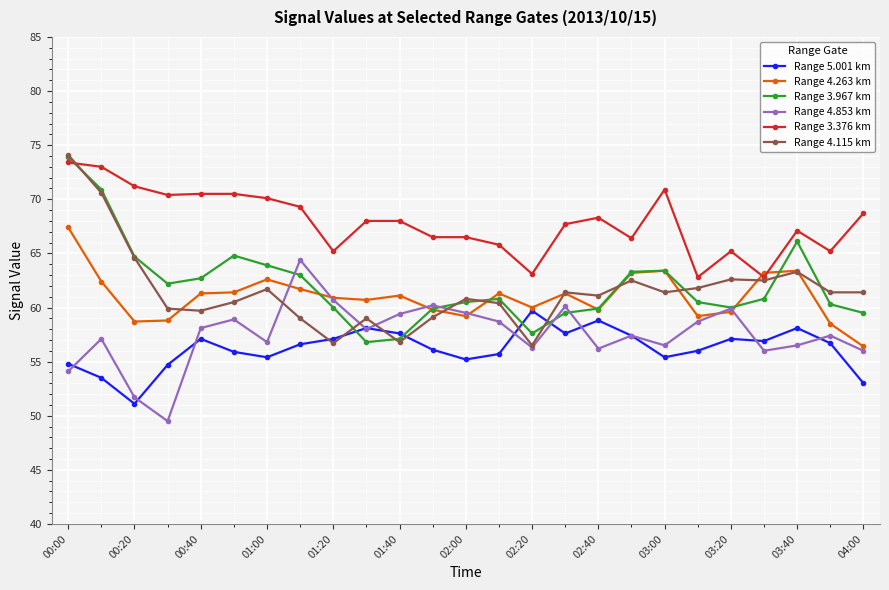

Does the chart display data point markers on the line(s)?

Yes